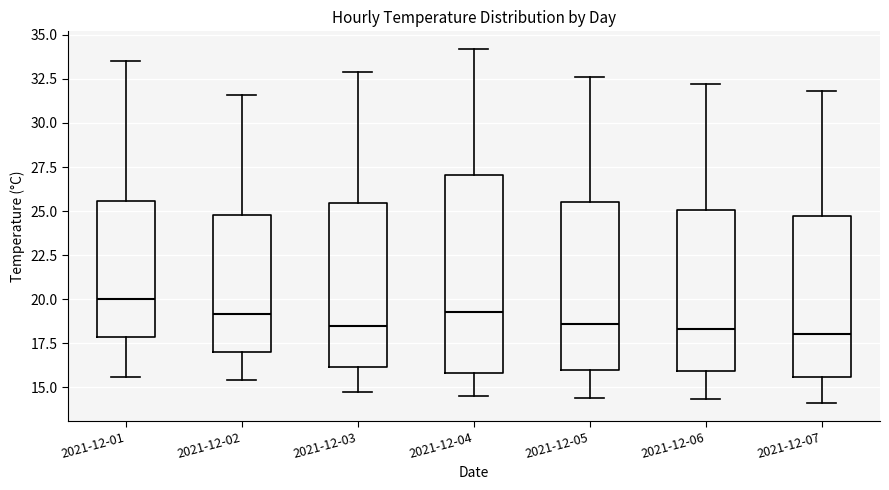

Reading left to right, read every box against the y-axis: the position of its median line, the range the box covers, and the ends of its whiskers. The values are not printed on the chart, so give them approximately, as read against the axis.

2021-12-01: median 20.0, box 18.0 to 25.5, whiskers 15.5 to 33.5
2021-12-02: median 19.0, box 17.0 to 25.0, whiskers 15.5 to 31.5
2021-12-03: median 18.5, box 16.0 to 25.5, whiskers 14.5 to 33.0
2021-12-04: median 19.5, box 16.0 to 27.0, whiskers 14.5 to 34.0
2021-12-05: median 18.5, box 16.0 to 25.5, whiskers 14.5 to 32.5
2021-12-06: median 18.5, box 16.0 to 25.0, whiskers 14.5 to 32.0
2021-12-07: median 18.0, box 15.5 to 24.5, whiskers 14.0 to 32.0